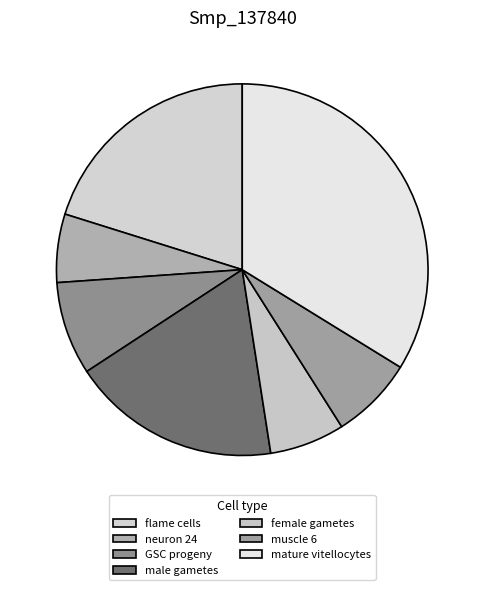

Rank the categories by value from highest to lowest.

mature vitellocytes, flame cells, male gametes, GSC progeny, muscle 6, female gametes, neuron 24